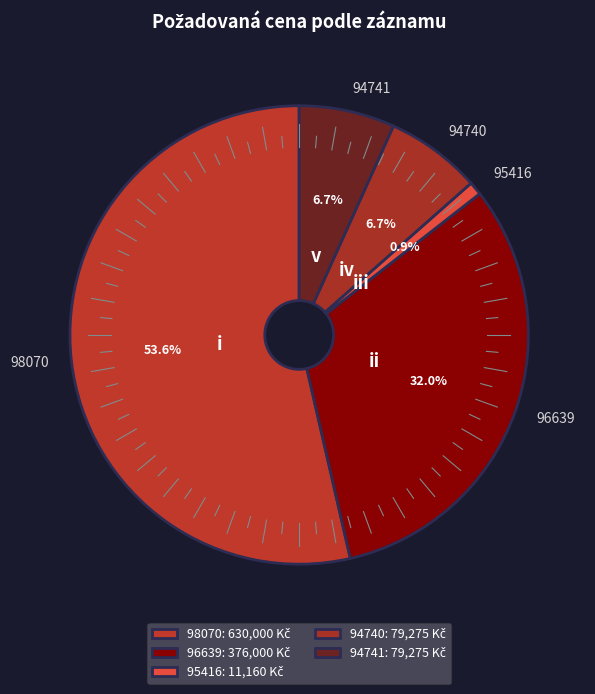

Count the number of slices in the pie.

5